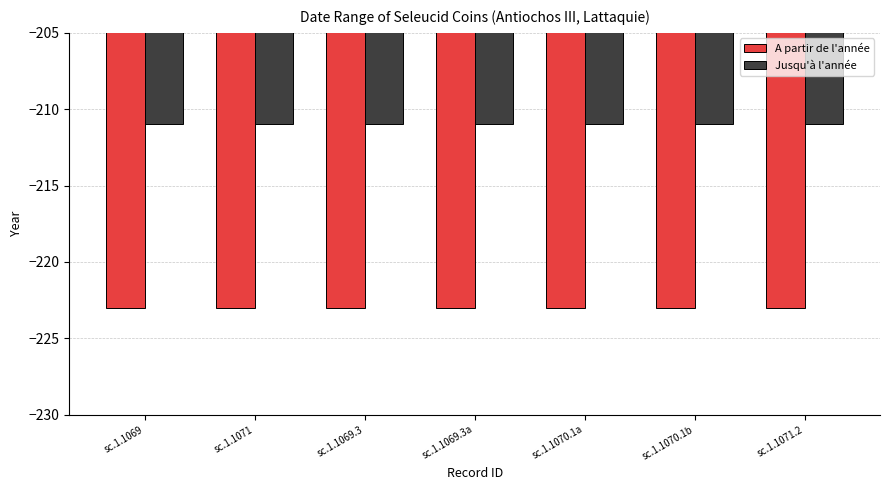

What is the label of the 2nd bar from the right?

sc.1.1070.1b